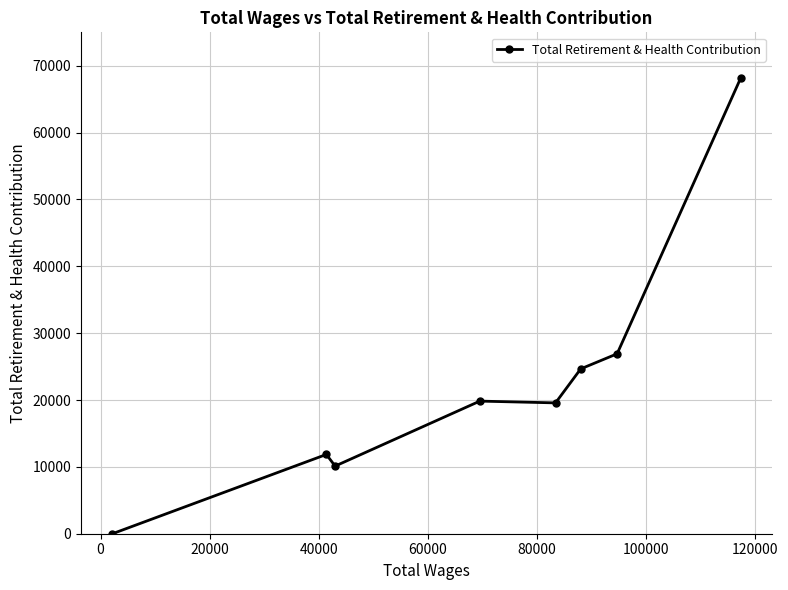

What is the sum of all values?

181078